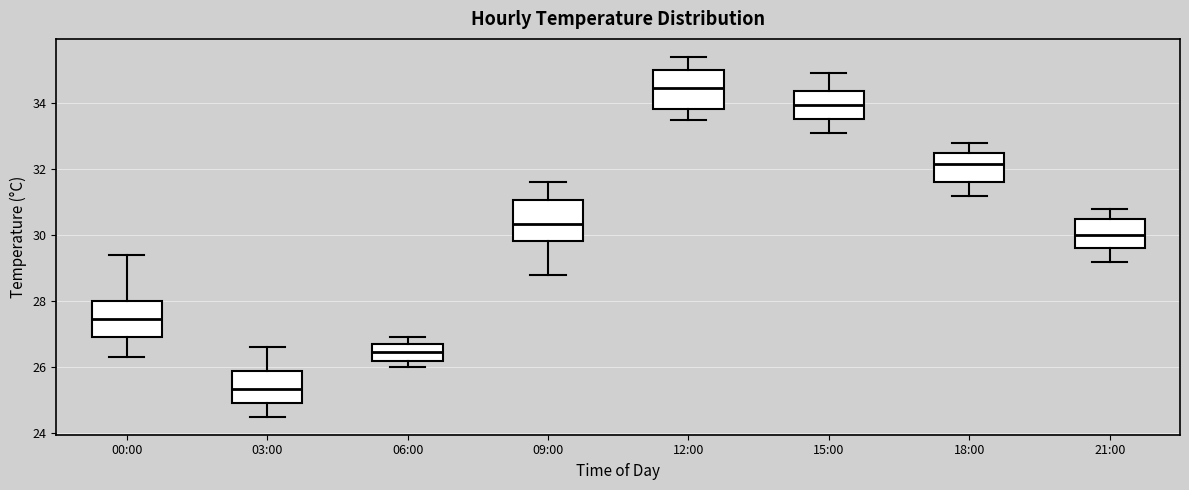

Reading left to right, read every box against the y-axis: the position of its median line, the range the box covers, and the ends of its whiskers. The values are not printed on the chart, so give them approximately, as read against the axis.

00:00: median 27.4, box 27.0 to 28.0, whiskers 26.4 to 29.4
03:00: median 25.4, box 25.0 to 25.8, whiskers 24.6 to 26.6
06:00: median 26.4, box 26.2 to 26.8, whiskers 26.0 to 27.0
09:00: median 30.4, box 29.8 to 31.0, whiskers 28.8 to 31.6
12:00: median 34.4, box 33.8 to 35.0, whiskers 33.6 to 35.4
15:00: median 34.0, box 33.6 to 34.4, whiskers 33.2 to 35.0
18:00: median 32.2, box 31.6 to 32.4, whiskers 31.2 to 32.8
21:00: median 30.0, box 29.6 to 30.6, whiskers 29.2 to 30.8